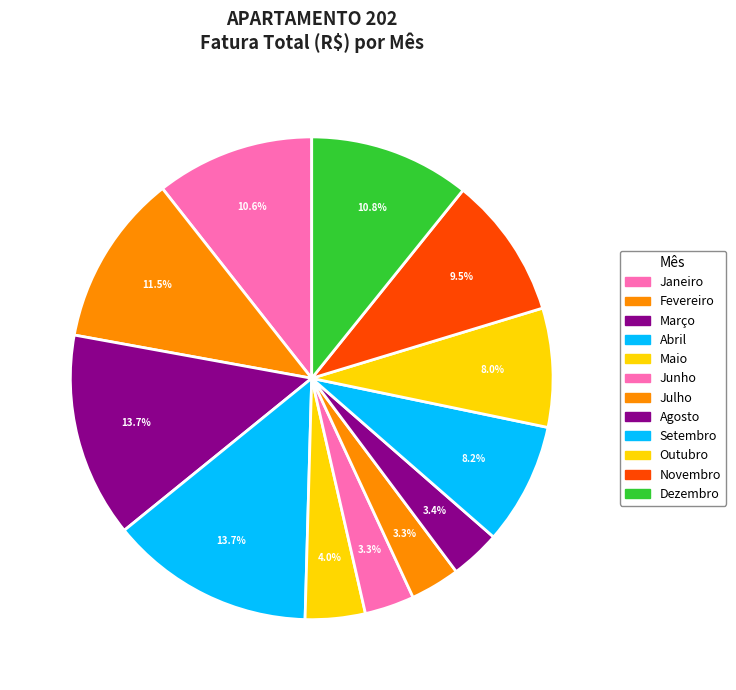

How much of the chart is everything except Dezembro?

89.2%